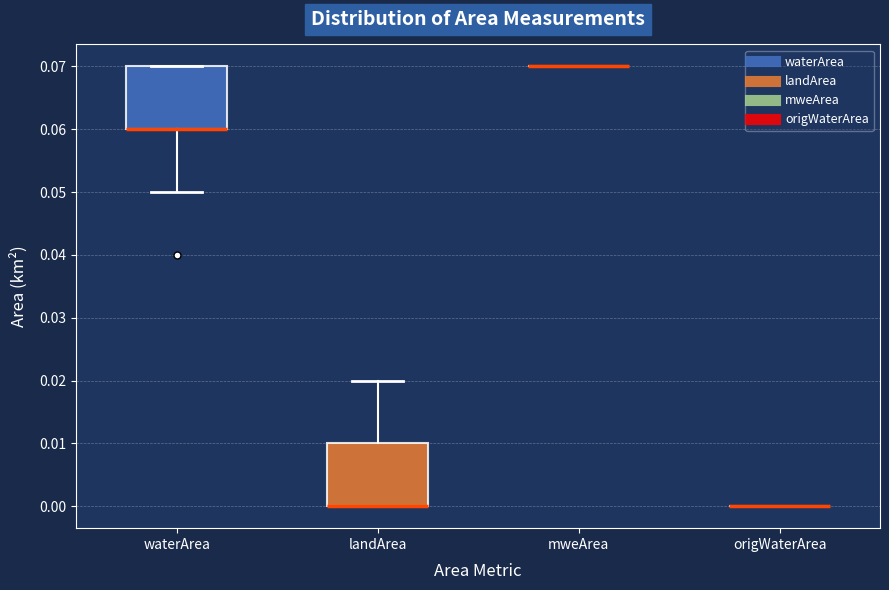

Where is the lower edge of the box for waterArea on the y-axis? The values are not printed on the chart, so give them approximately, as read against the axis.

0.06